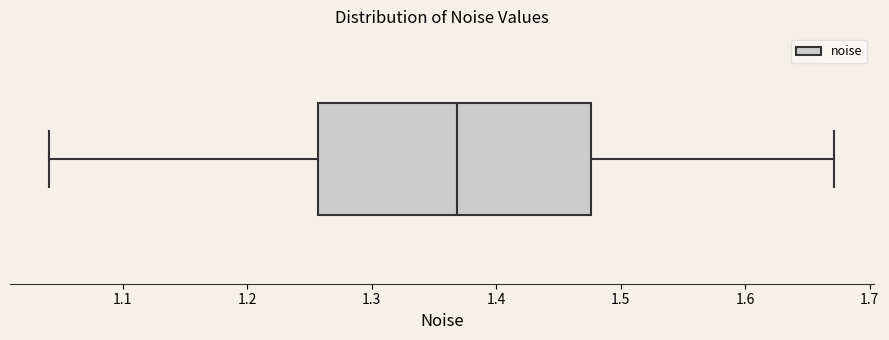

Transcribe this box plot: give where the median line is, the range the box spans, and where the two whiskers end, as read against the x-axis. The values are not printed on the chart, so give them approximately, as read against the axis.

median 1.37, box 1.26 to 1.48, whiskers 1.04 to 1.67